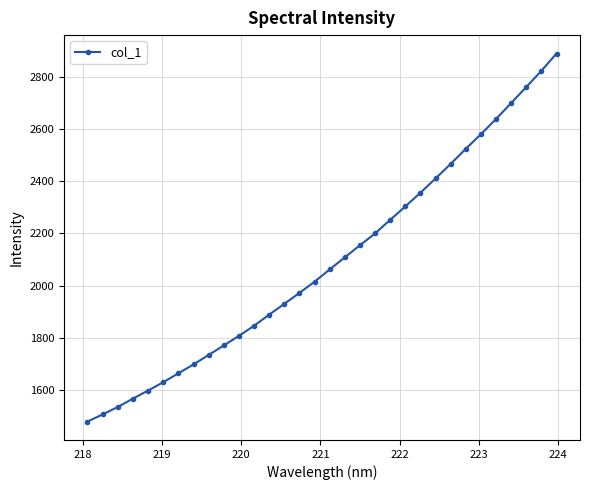

What is the smallest value displayed?

1479.7